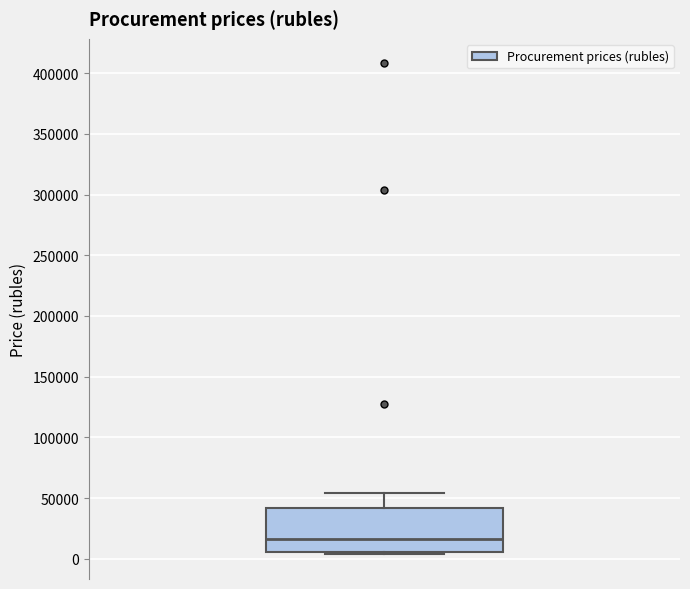

Transcribe this box plot: give where the median line is, the range the box spans, and where the two whiskers end, as read against the y-axis. The values are not printed on the chart, so give them approximately, as read against the axis.

median 15000, box 5000 to 40000, whiskers 5000 (just below the box's lower edge) to 55000